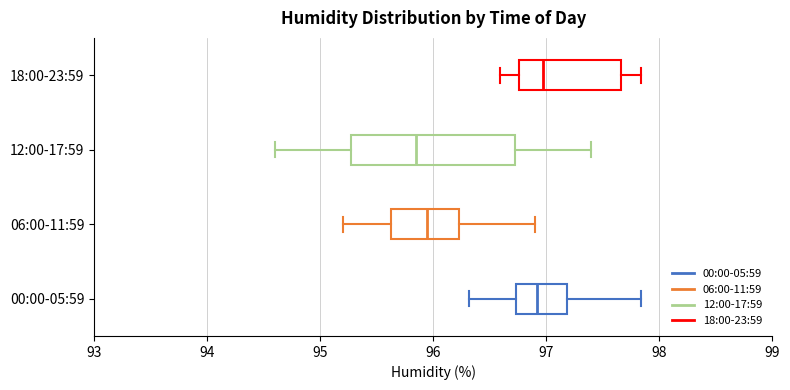

Where does the median line of the box for 18:00-23:59 sit on the x-axis? The values are not printed on the chart, so give them approximately, as read against the axis.

97.0